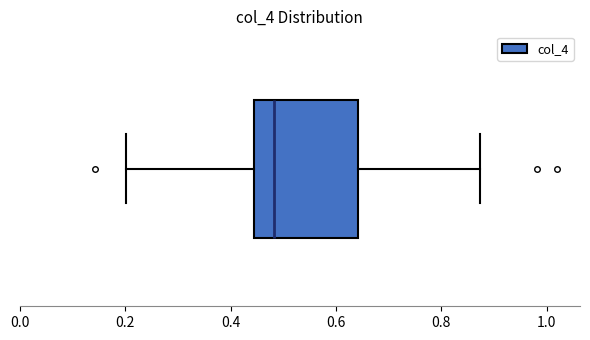

Where does the median line of the box sit on the x-axis? The values are not printed on the chart, so give them approximately, as read against the axis.

0.48